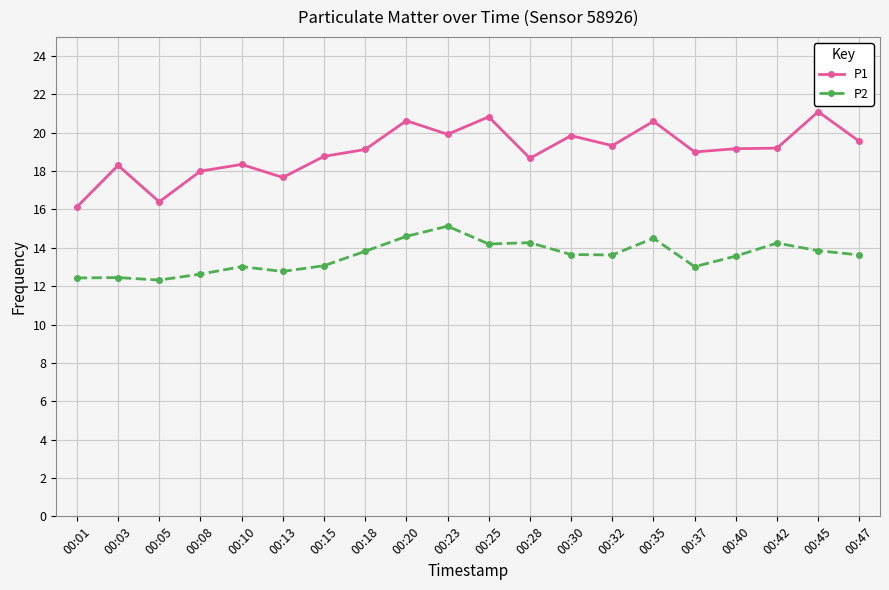

Is the value of P1 at 00:05 greater than the value of P2 at 00:28?

Yes